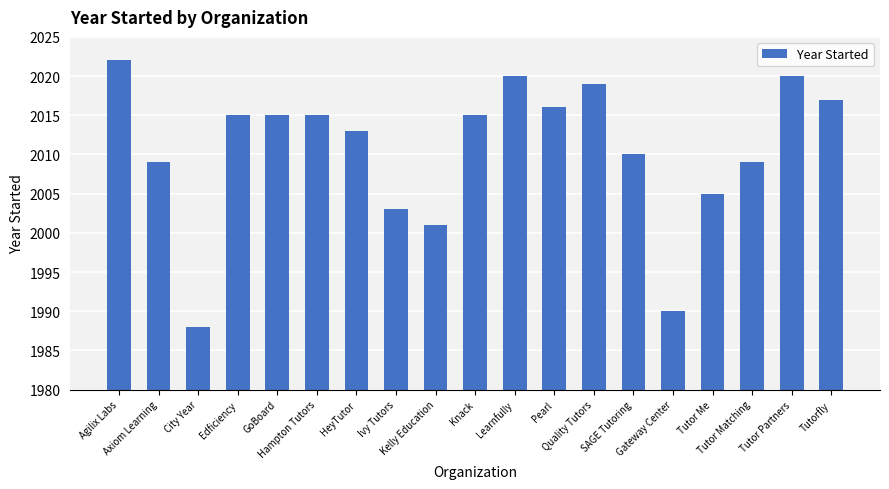

What is the ratio of the value at Quality Tutors to the value at Tutor Me?

1.0